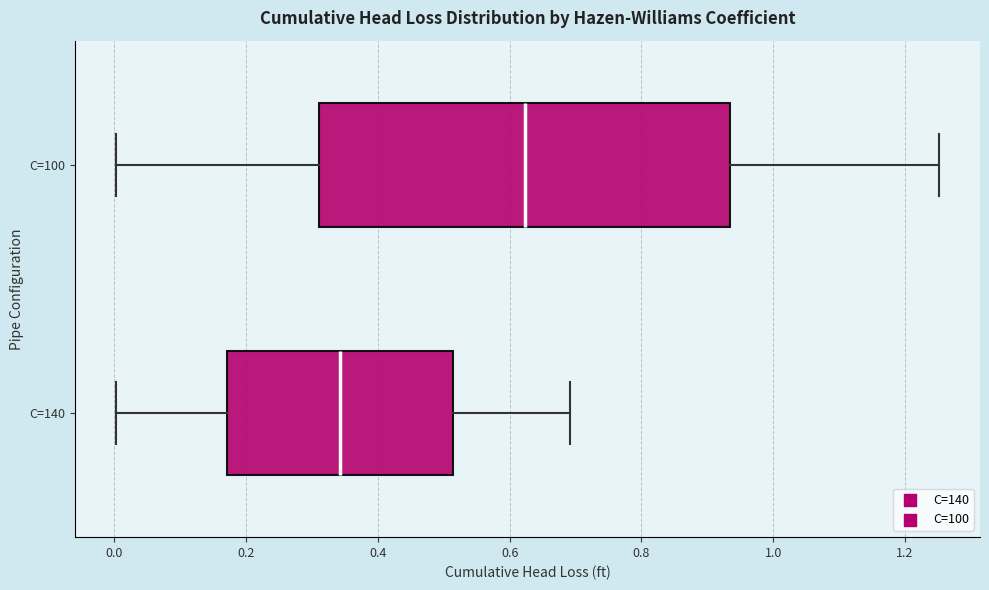

Where is the left edge of the box for C=100 on the x-axis? The values are not printed on the chart, so give them approximately, as read against the axis.

0.32